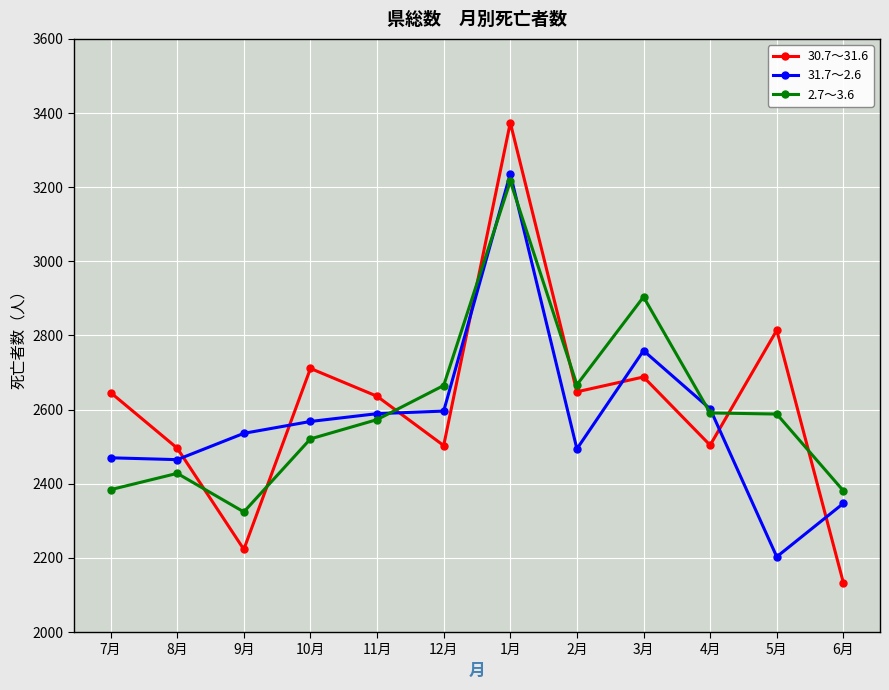

Is this an area chart (filled region under the line)?

No